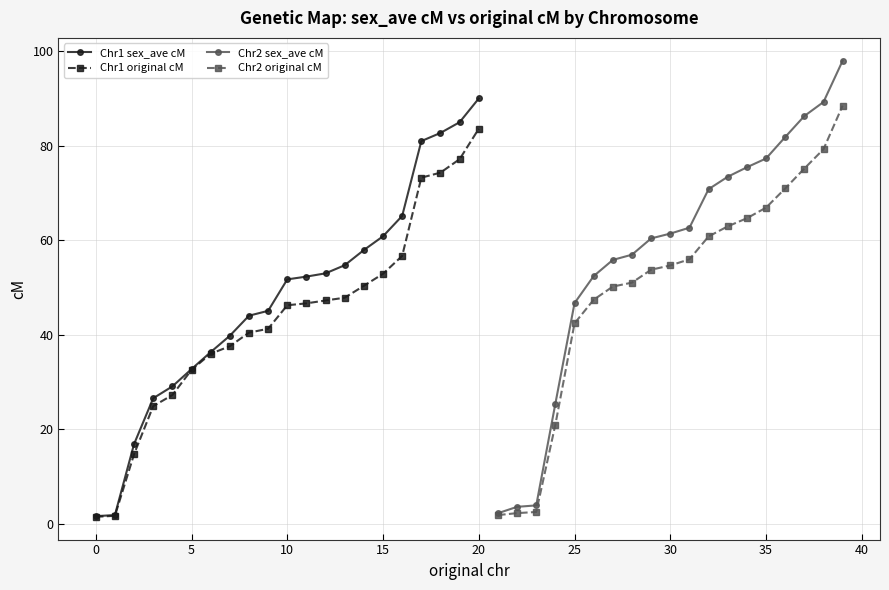

The value of Chr1 original cM at 20 is 83.5. True or false?

True